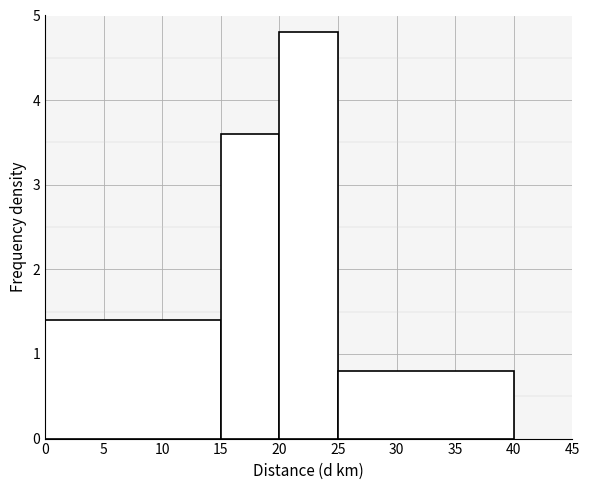

What is the height of the bar covering 15 to 20 on the x-axis? The values are not printed on the chart, so give them approximately, as read against the axis.

3.6